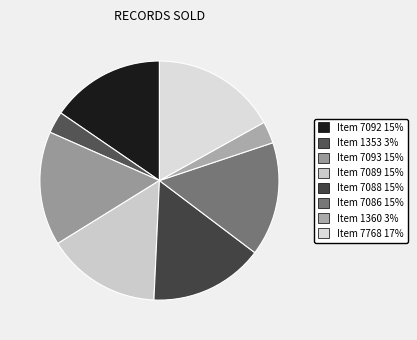

What is the change in value from Item 7089 to Item 1360?

-5729